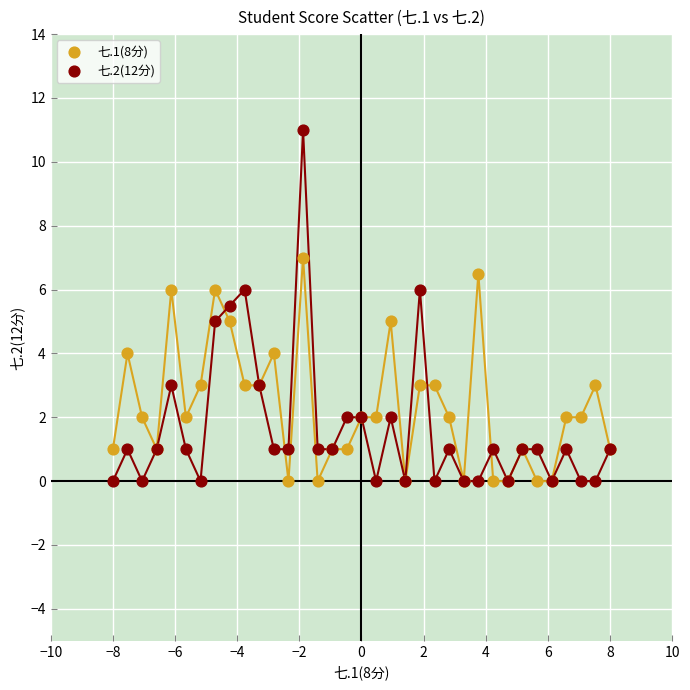

Which series contains the highest Y value?

七.2(12分)